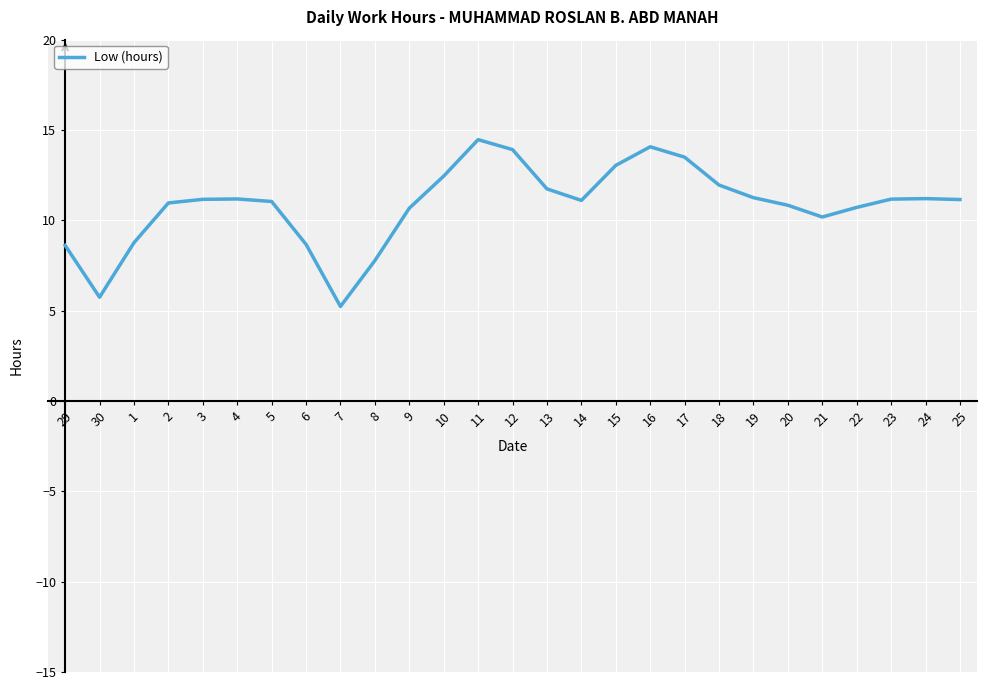

What is the ratio of the value at 16 to the value at 10?

1.1